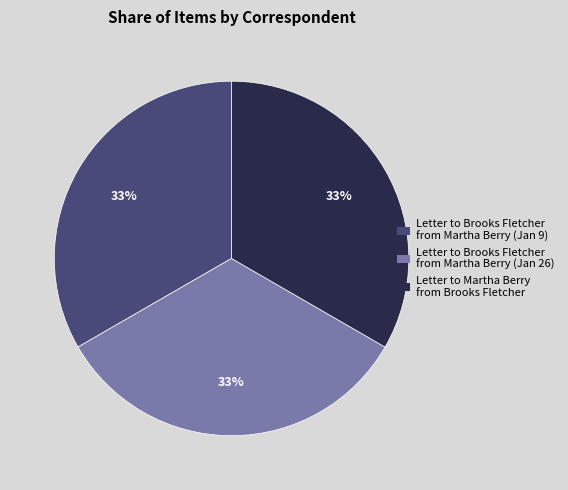

Combined, do Letter to Brooks Fletcher from Martha Berry (Jan 9) and Letter to Martha Berry from Brooks Fletcher account for over 50%?

Yes